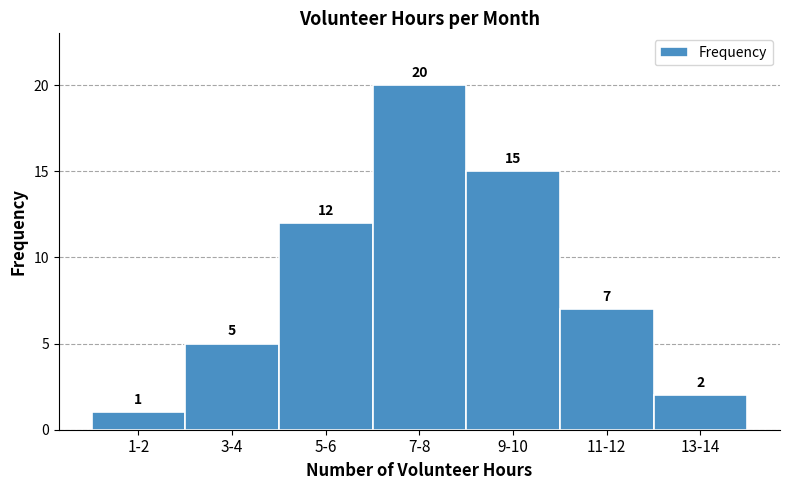

Reading left to right, list all the values displayed in this chart.

1	5	12	20	15	7	2